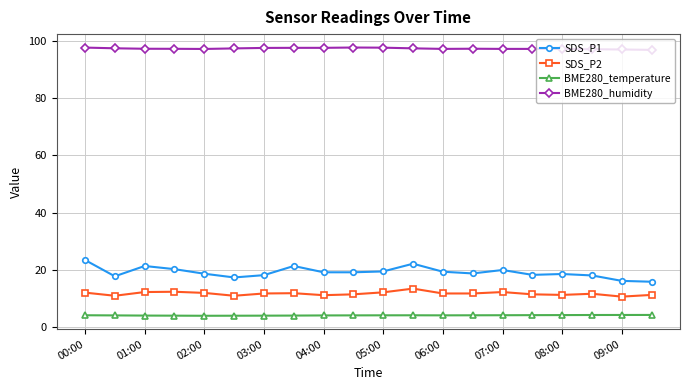

What is the maximum value shown in the chart?

97.7